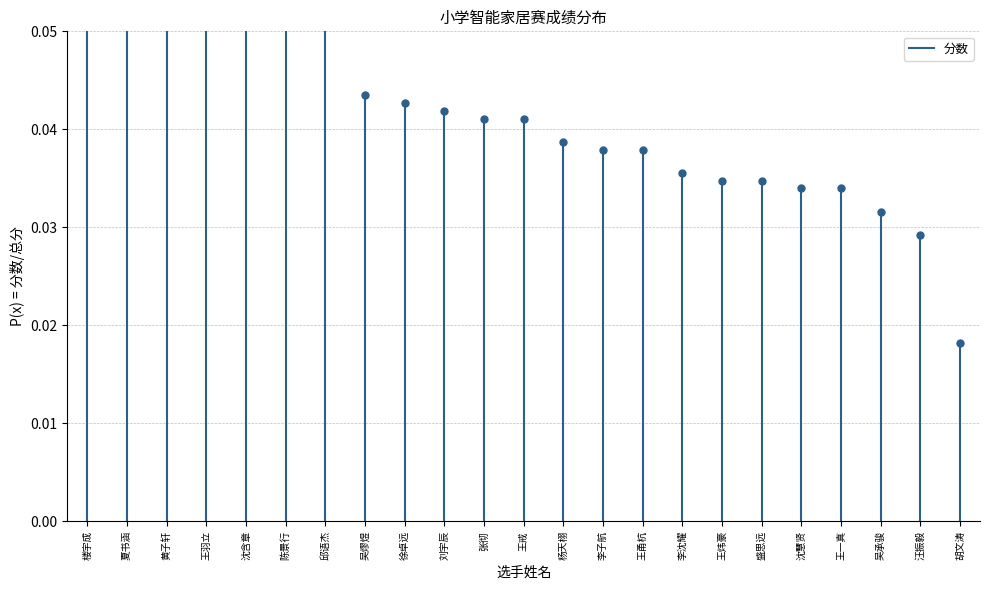

Is this an area chart (filled region under the line)?

No